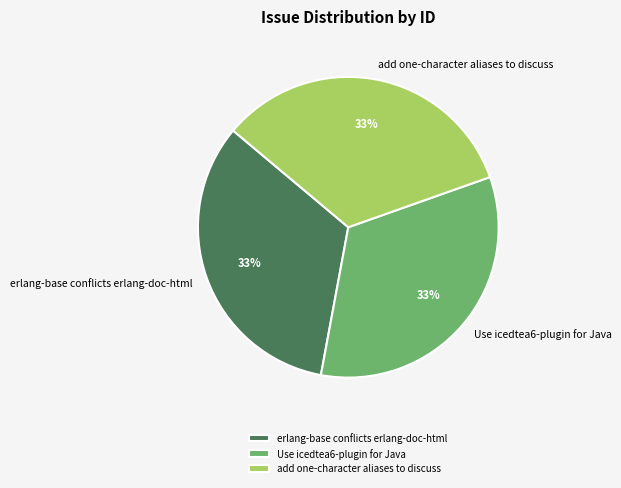

To the nearest percent, what portion does Use icedtea6-plugin for Java represent?

33%